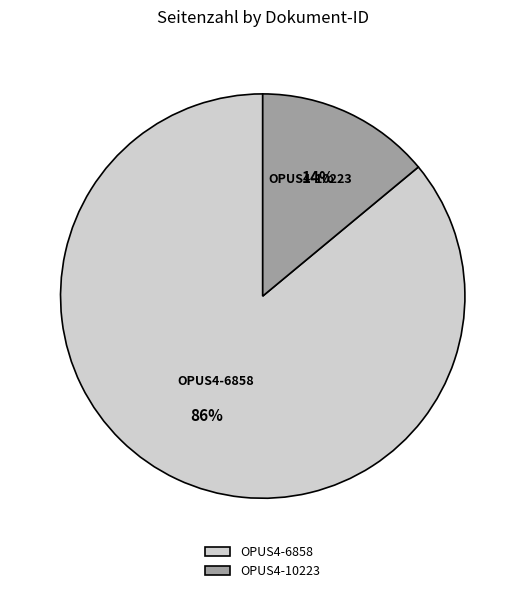

Which category accounts for the majority?

OPUS4-6858